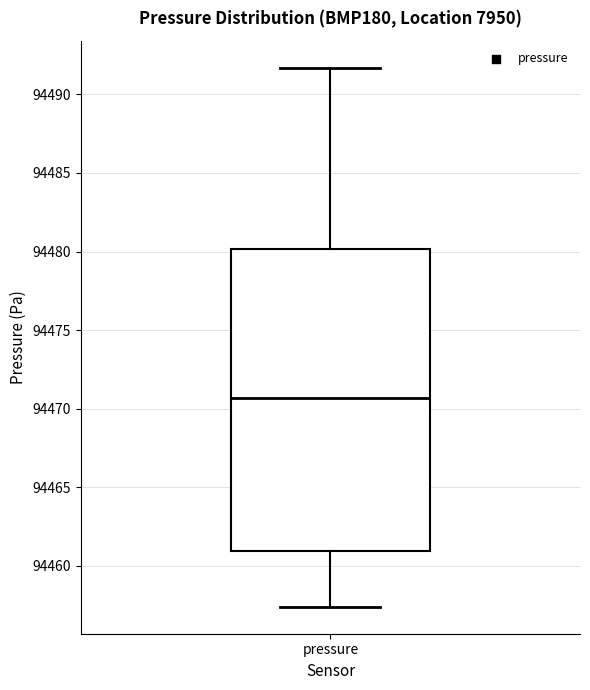

Transcribe this box plot: give where the median line is, the range the box spans, and where the two whiskers end, as read against the y-axis. The values are not printed on the chart, so give them approximately, as read against the axis.

median 94470.5, box 94461.0 to 94480.0, whiskers 94457.5 to 94491.5